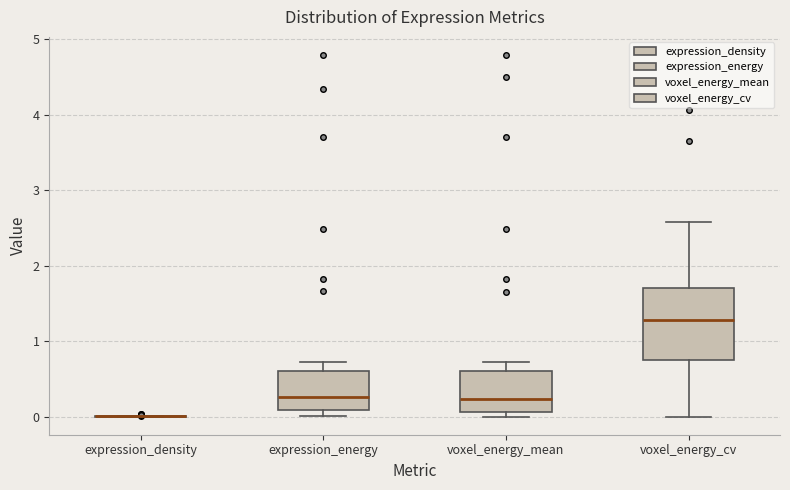

Reading left to right, read every box against the y-axis: the position of its median line, the range the box covers, and the ends of its whiskers. The values are not printed on the chart, so give them approximately, as read against the axis.

expression_density: box collapsed to a line at 0.0, whiskers 0.0 to 0.0
expression_energy: median 0.3, box 0.1 to 0.6, whiskers 0.0 to 0.7
voxel_energy_mean: median 0.2, box 0.1 to 0.6, whiskers 0.0 to 0.7
voxel_energy_cv: median 1.3, box 0.8 to 1.7, whiskers 0.0 to 2.6